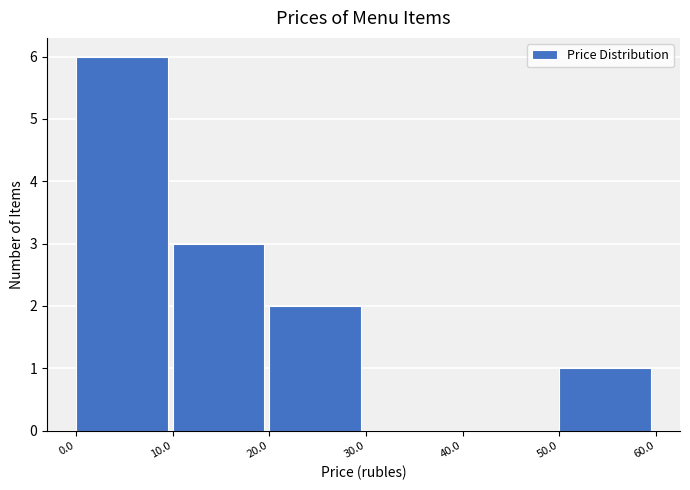

Which range on the x-axis has the tallest bar?

0.0 to 10.0